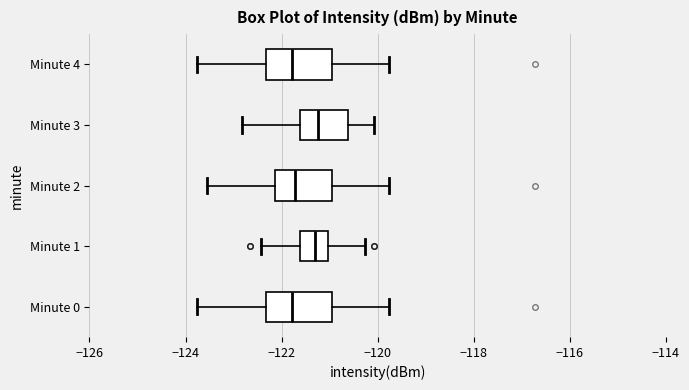

Where does the right whisker of the box for Minute 2 end on the x-axis? The values are not printed on the chart, so give them approximately, as read against the axis.

-119.8